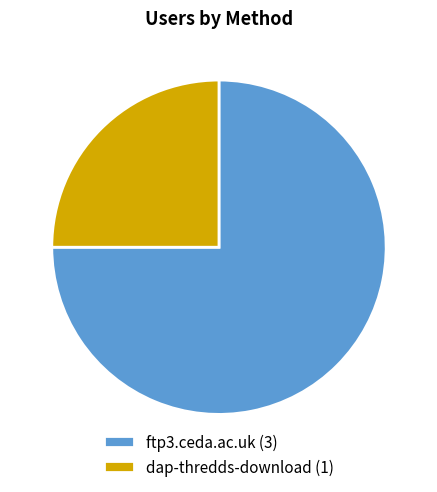

Does dap-thredds-download (1) represent more than half of the total?

No